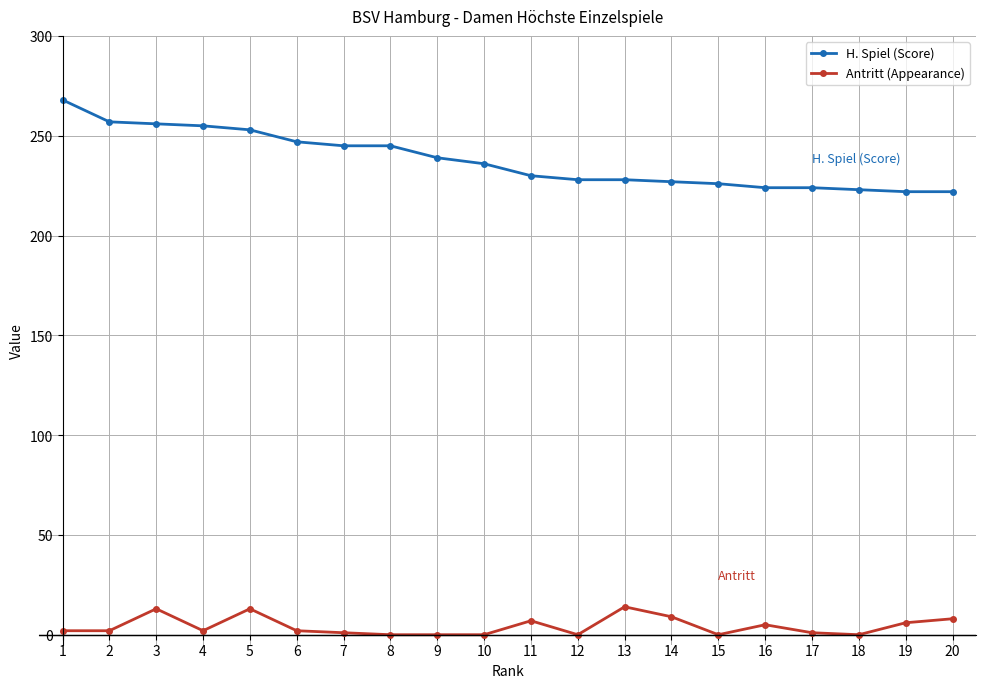

Is it true that H. Spiel (Score) equals 226 at 15?

True